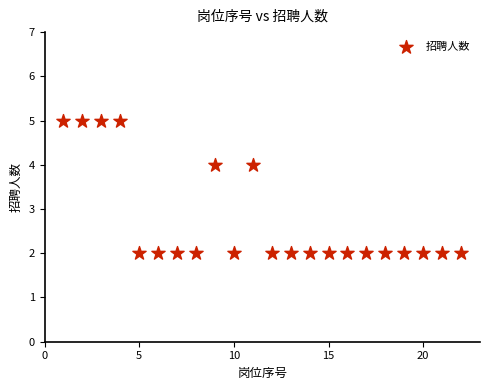

What is the range of Y values (max minus min)?

3